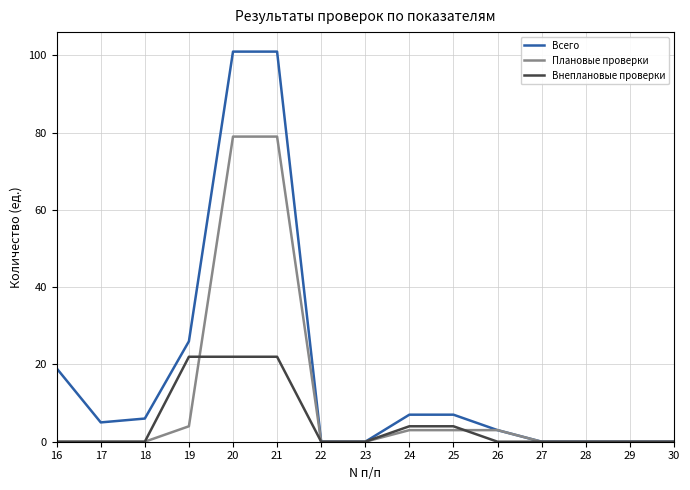

What is the difference between the second highest and minimum values in the Всего series?

101